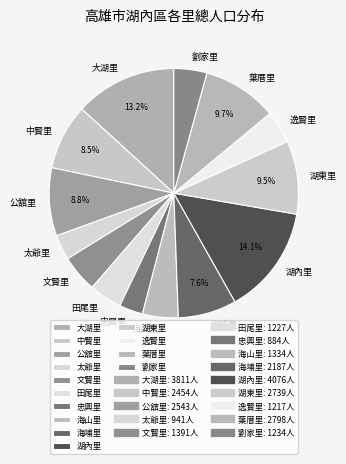

How many slices are in this pie chart?

14